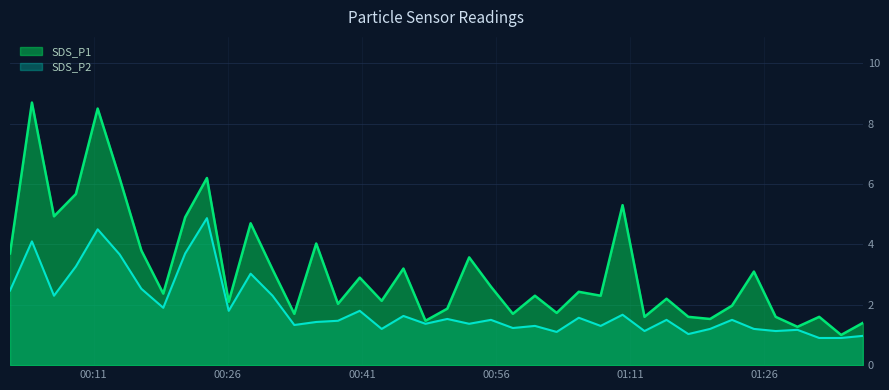

Which series has the largest range (max minus min)?

SDS_P1